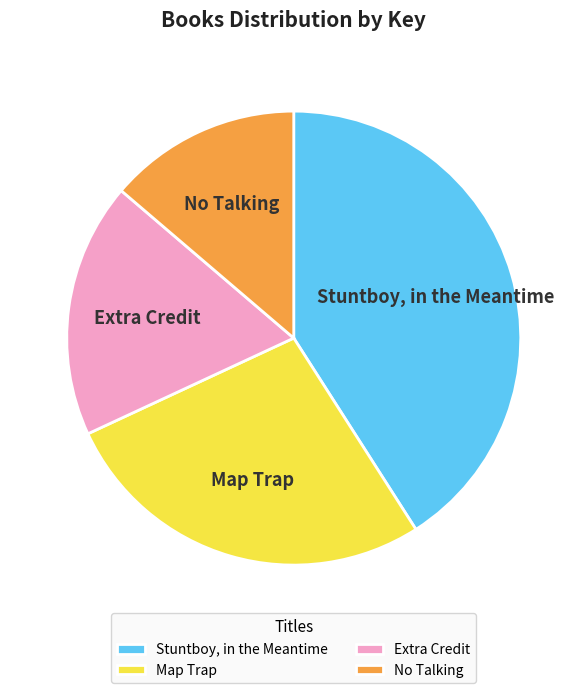

Is there any slice that represents more than half of the pie?

No